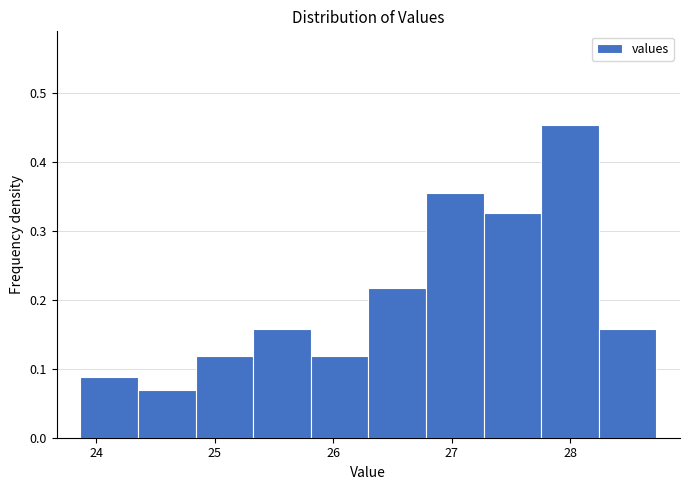

Reading left to right, transcribe this chart: for each bar, give the range it covers on the x-axis and its height. Neither the bar edges nor the heights are printed on the chart, so give them approximately, as read against the axes.

23.9 to 24.4: 0.09
24.4 to 24.8: 0.07
24.8 to 25.3: 0.12
25.3 to 25.8: 0.16
25.8 to 26.3: 0.12
26.3 to 26.8: 0.22
26.8 to 27.3: 0.35
27.3 to 27.8: 0.32
27.8 to 28.2: 0.45
28.2 to 28.7: 0.16